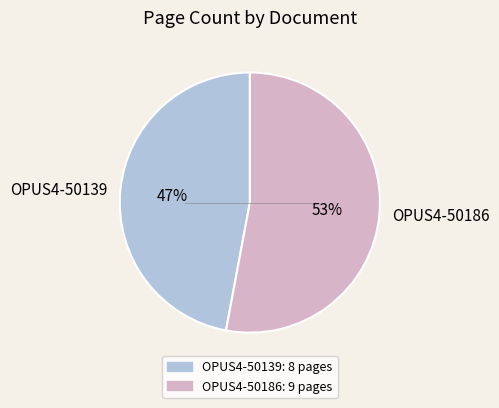

What is the smallest slice in the pie chart?

OPUS4-50139